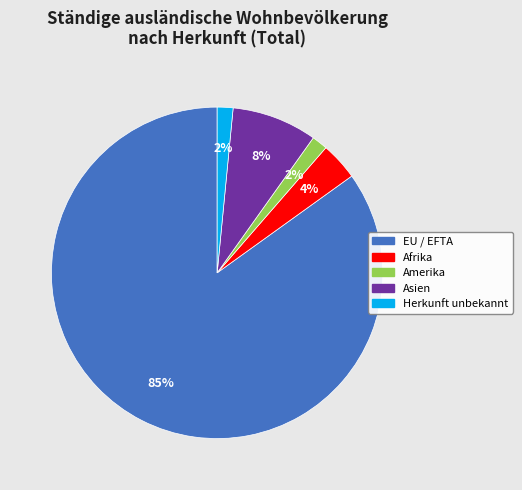

Is there any slice that represents more than half of the pie?

Yes